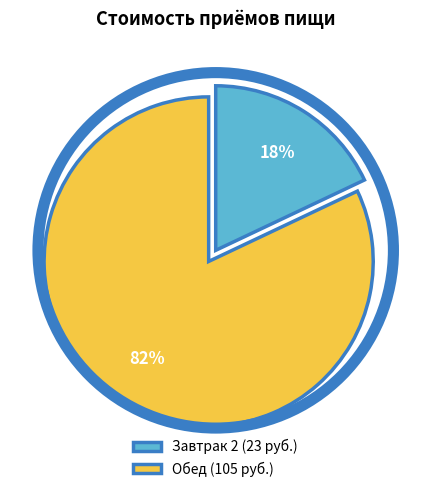

Rank the categories by value from lowest to highest.

Завтрак 2, Обед